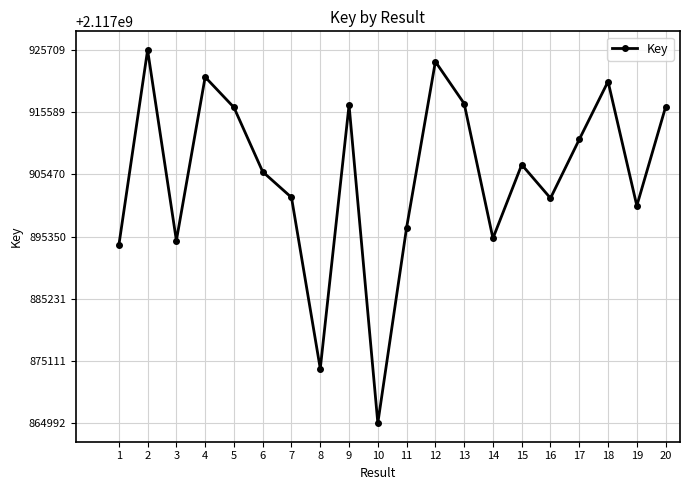

What is the maximum value shown in the chart?

2117925709